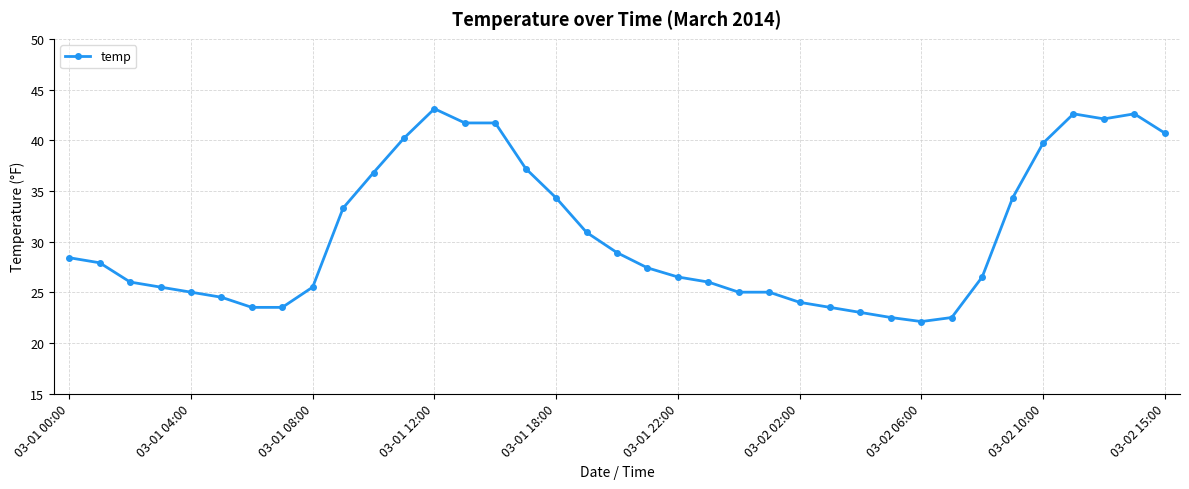

True or false: there are more than 2 points higher than both neighbors.

True